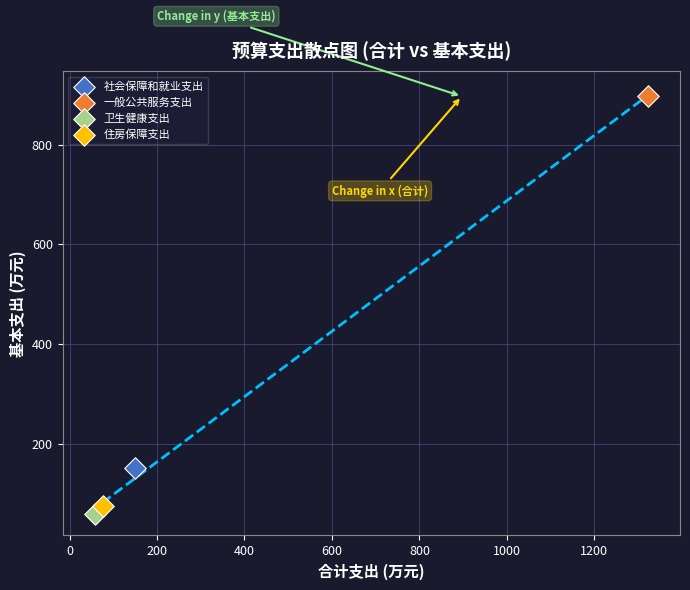

What are all the series names shown in the legend?

社会保障和就业支出, 一般公共服务支出, 卫生健康支出, 住房保障支出